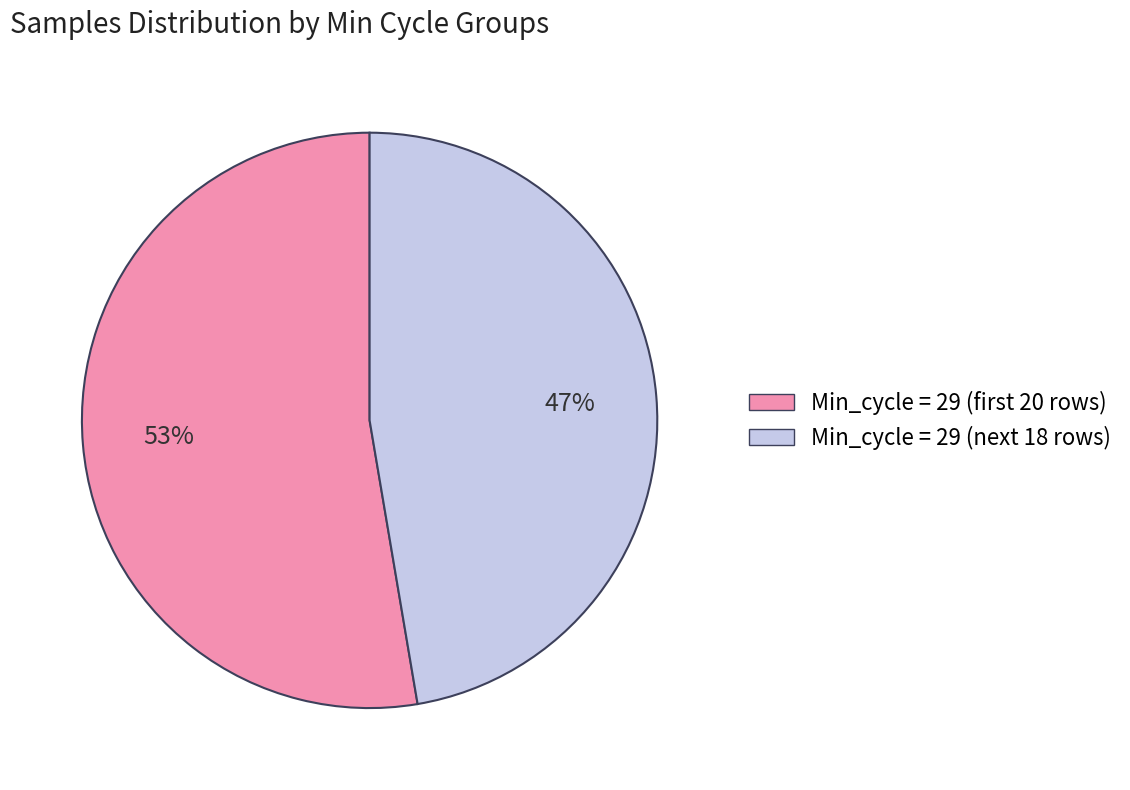

How many segments does this pie chart have?

2